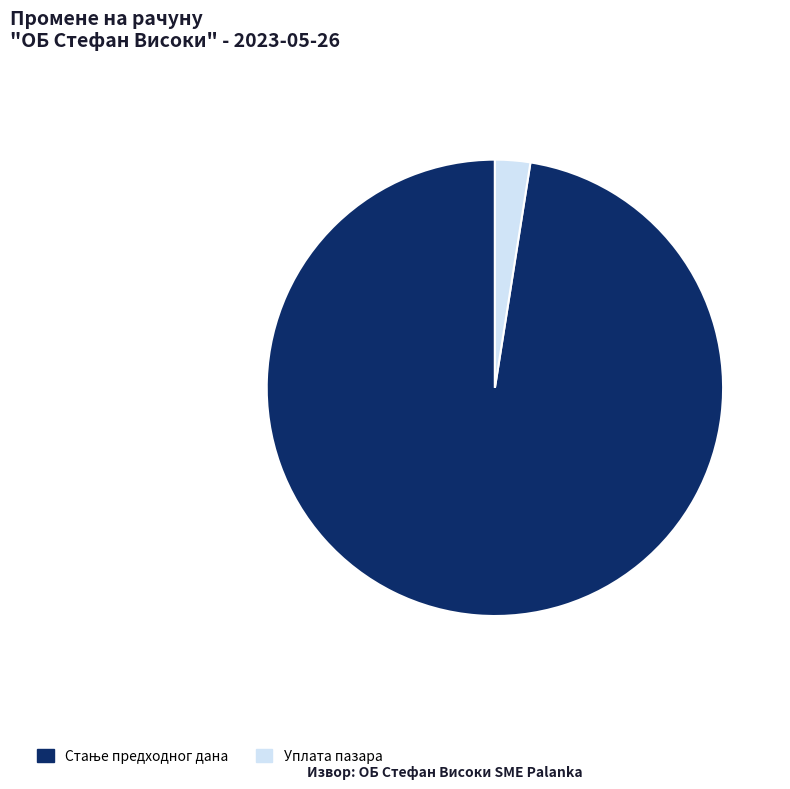

How many slices are in this pie chart?

2